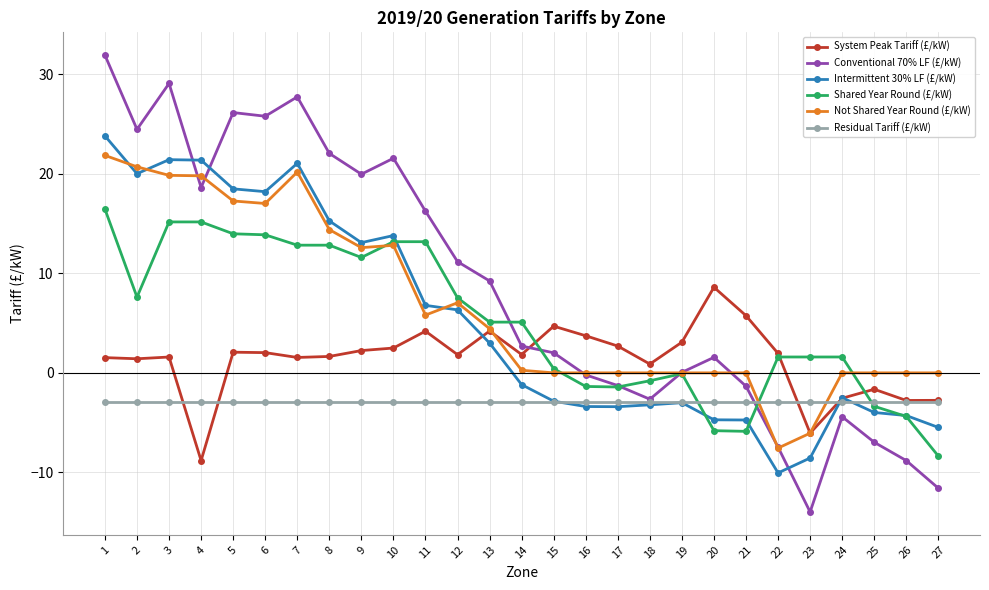

Between 14 and 19, which series saw the biggest shift?

Shared Year Round (£/kW)